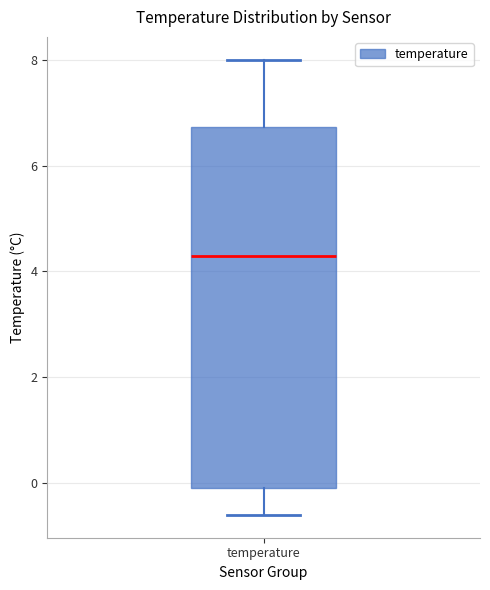

Where does the median line of the box for temperature sit on the y-axis? The values are not printed on the chart, so give them approximately, as read against the axis.

4.4